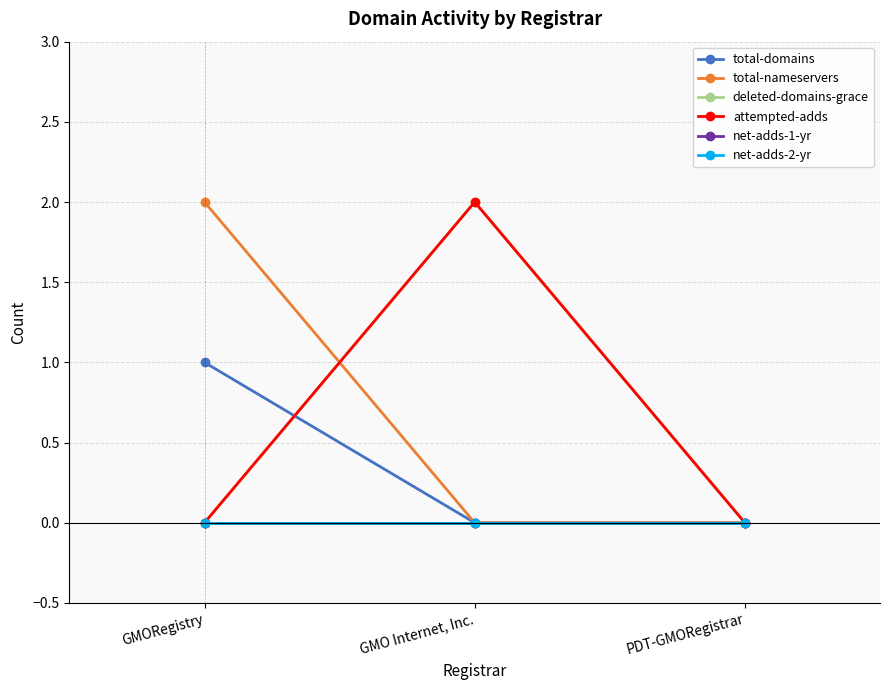

What is the label of the 2nd point from the right?

GMO Internet, Inc.